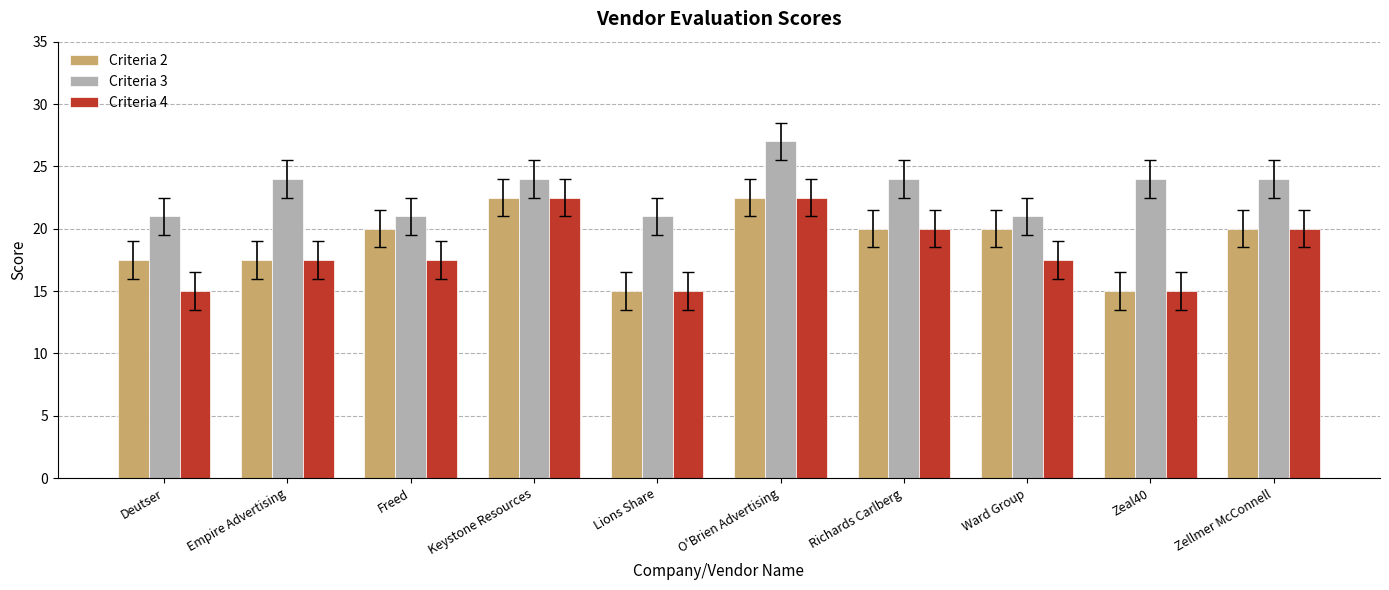

True or false: Criteria 2 has a value of 20.0 at Richards Carlberg.

True